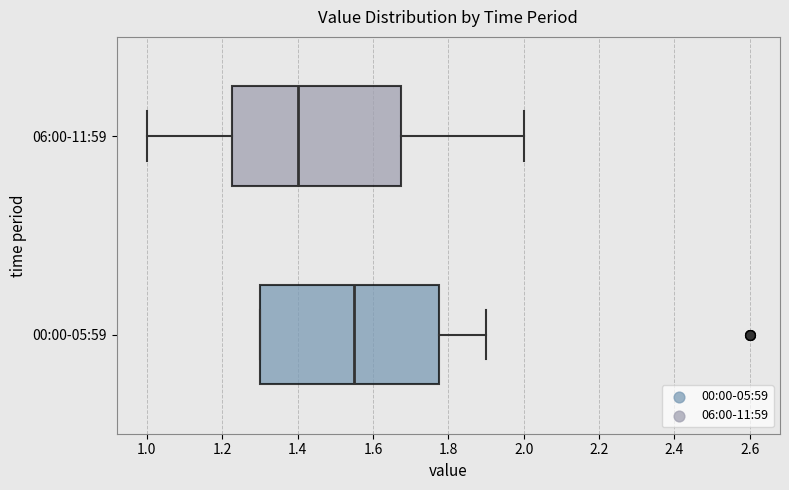

Where does the left whisker of the box for 06:00-11:59 end on the x-axis? The values are not printed on the chart, so give them approximately, as read against the axis.

1.00